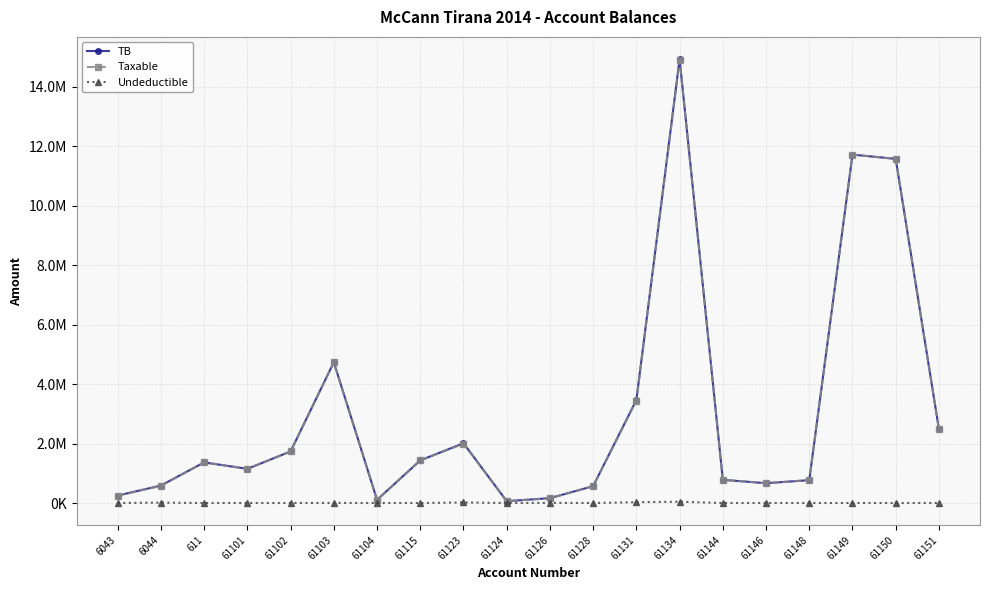

Is this an area chart (filled region under the line)?

No